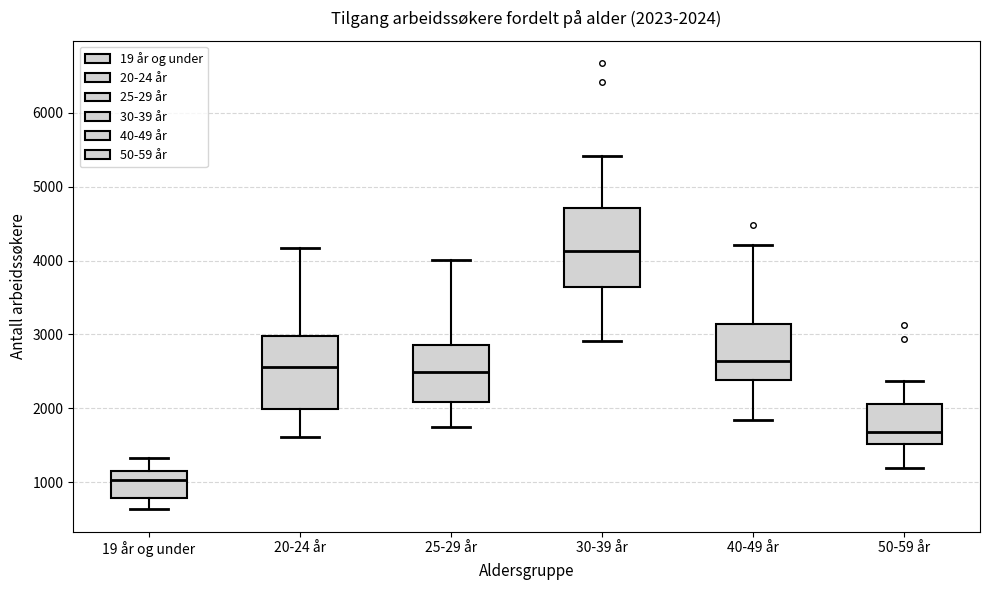

Which box's median line is the highest?

30-39 år